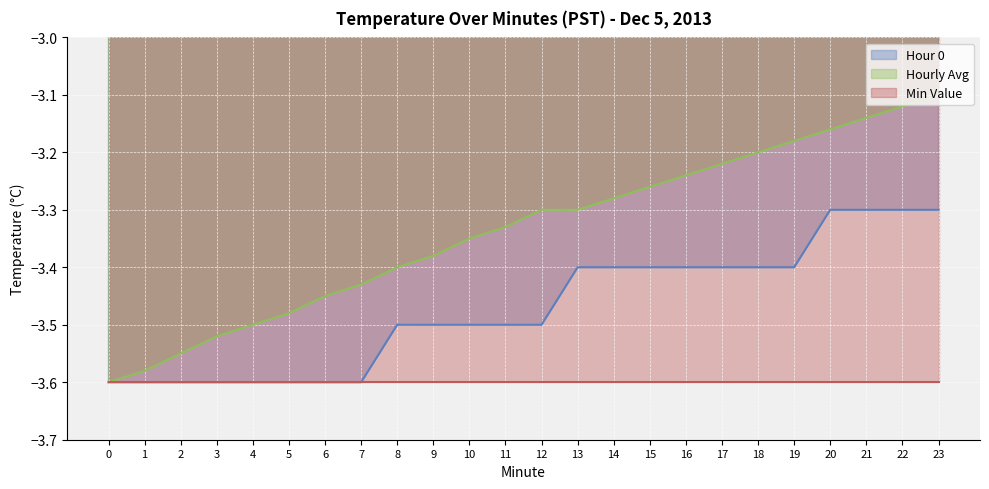

Which category has the highest value in the Hourly Avg series?

23